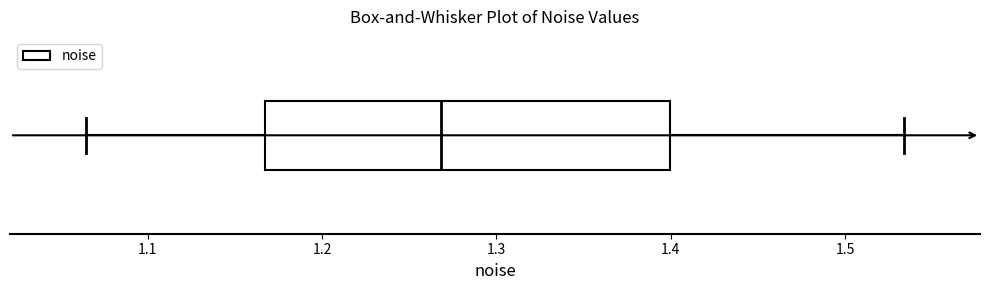

Read this box plot against the x-axis: the position of the median line, the range covered by the box, and the ends of both whiskers. The values are not printed on the chart, so give them approximately, as read against the axis.

median 1.27, box 1.17 to 1.40, whiskers 1.06 to 1.53